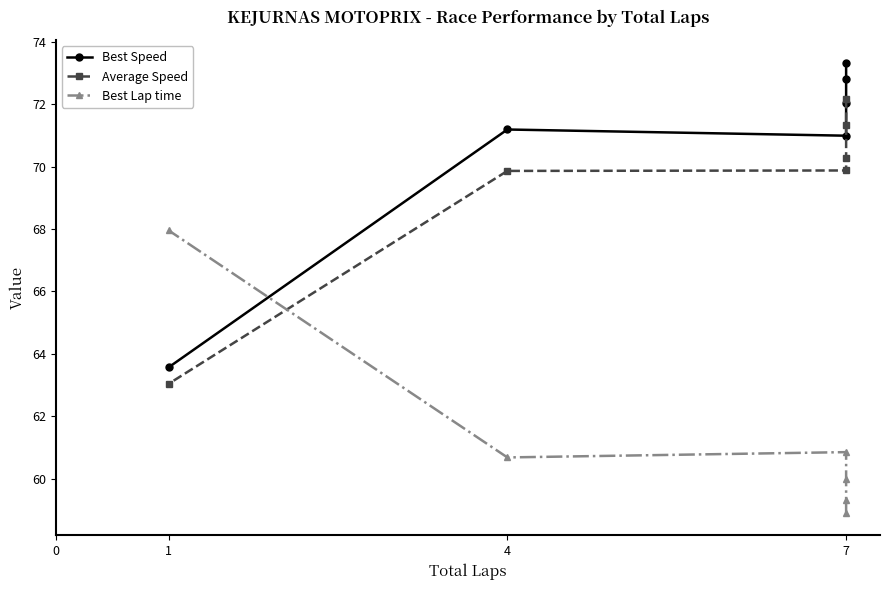

What is the difference between the second highest and second lowest values in the Best Speed series?

1.8